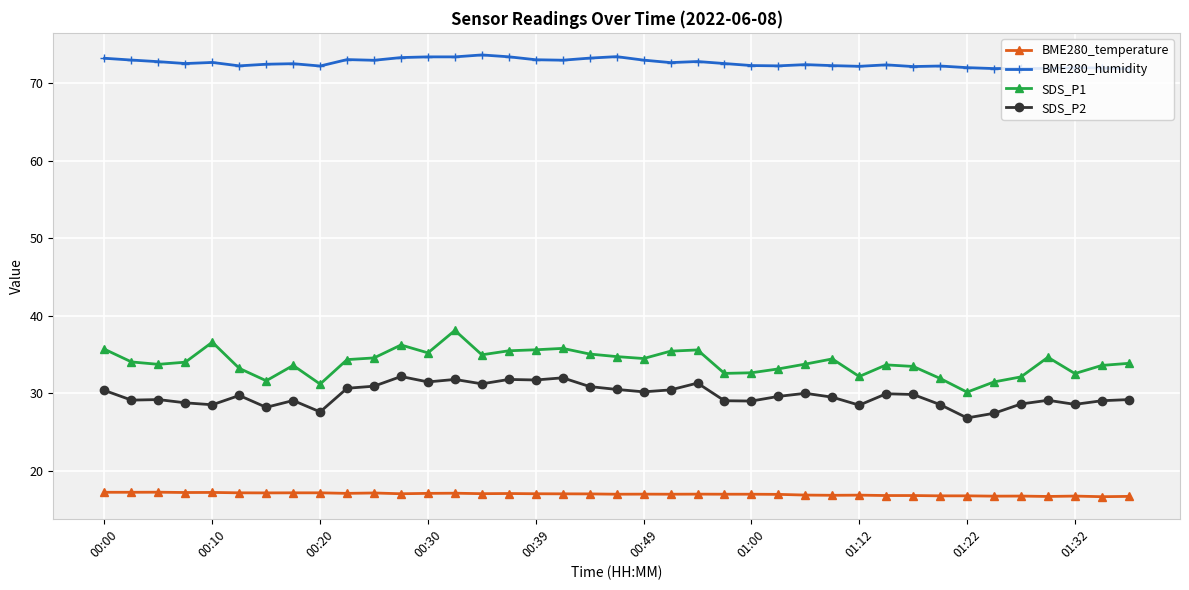

What is the highest value of the BME280_temperature series?

17.2